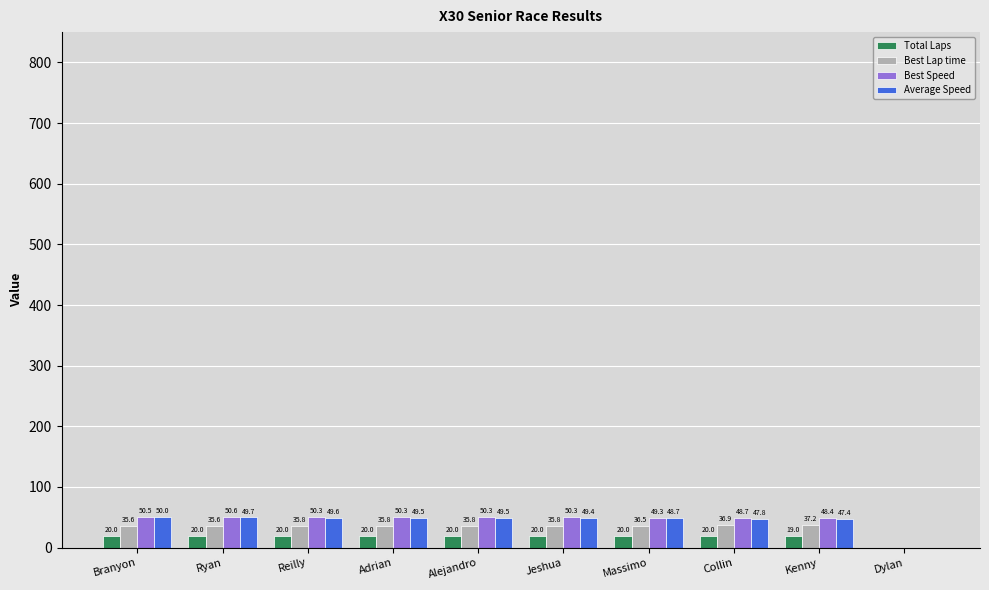

At which label is Average Speed closest to 25?

Kenny